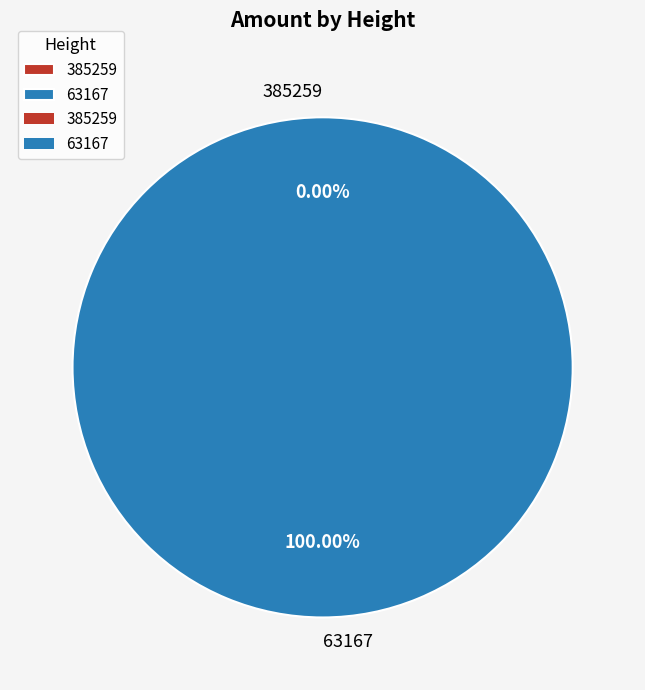

Which category has the smallest portion of the pie?

385259